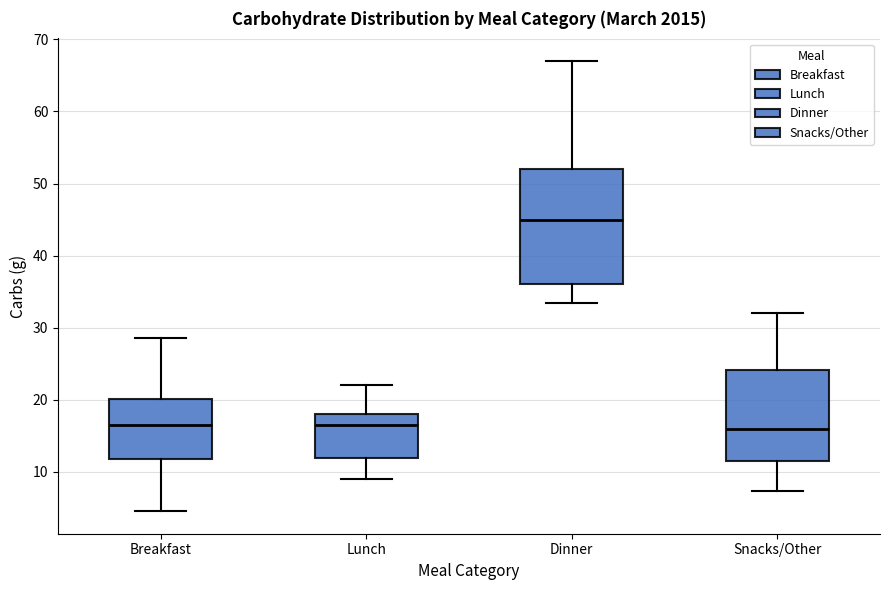

Reading left to right, read every box against the y-axis: the position of its median line, the range the box covers, and the ends of its whiskers. The values are not printed on the chart, so give them approximately, as read against the axis.

Breakfast: median 17, box 12 to 20, whiskers 5 to 29
Lunch: median 17, box 12 to 18, whiskers 9 to 22
Dinner: median 45, box 36 to 52, whiskers 34 to 67
Snacks/Other: median 16, box 12 to 24, whiskers 7 to 32